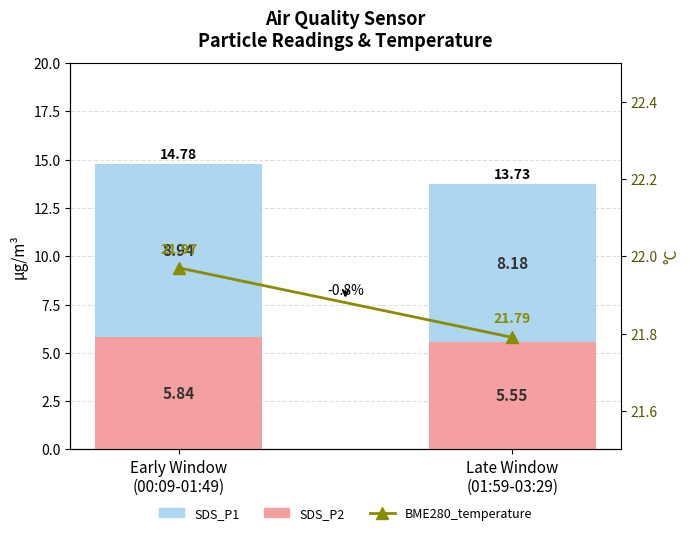

At how many categories does at least one series exceed 9?

2